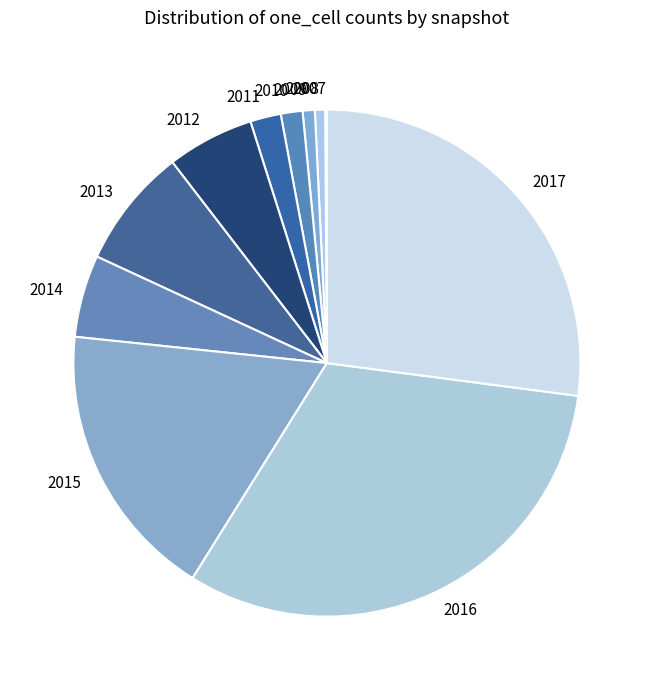

Do 2015 and 2017 together represent more than half of the pie?

No